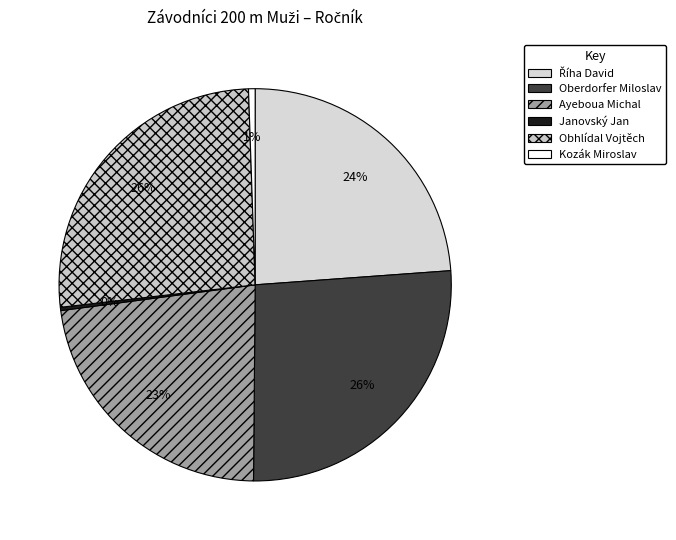

Which has a higher value, Obhlídal Vojtěch or Oberdorfer Miloslav?

Obhlídal Vojtěch